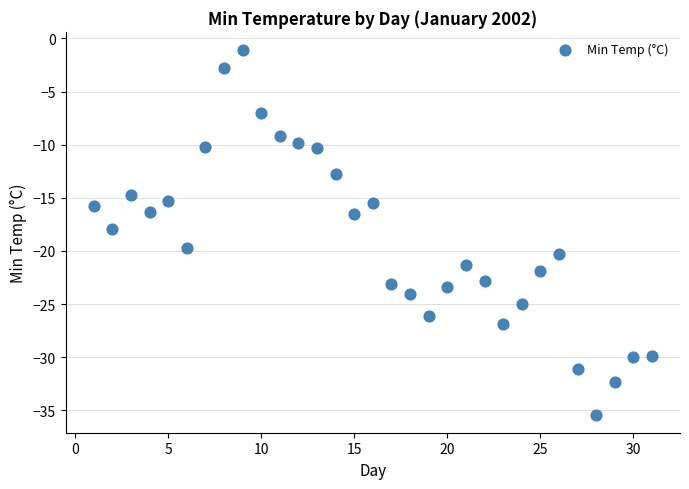

What is the range of Y values (max minus min)?

34.3